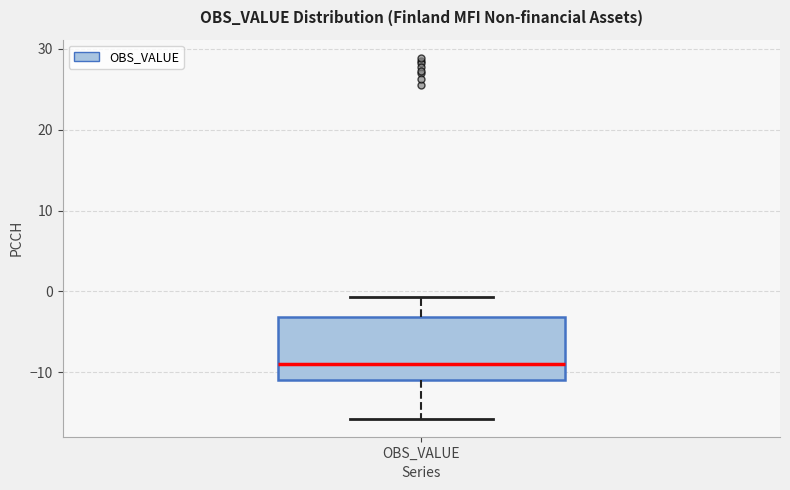

Transcribe this box plot: give where the median line is, the range the box spans, and where the two whiskers end, as read against the y-axis. The values are not printed on the chart, so give them approximately, as read against the axis.

median -9, box -11 to -3, whiskers -16 to -1